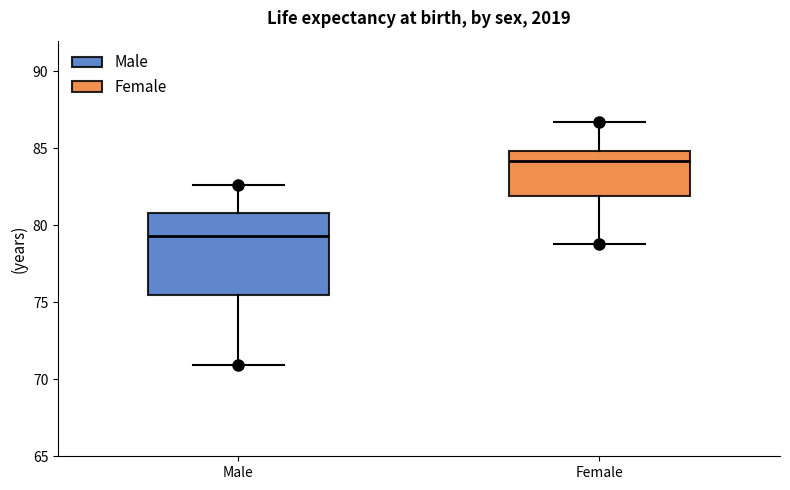

Reading left to right, read every box against the y-axis: the position of its median line, the range the box covers, and the ends of its whiskers. The values are not printed on the chart, so give them approximately, as read against the axis.

Male: median 79.5, box 75.5 to 81.0, whiskers 71.0 to 82.5
Female: median 84.0, box 82.0 to 85.0, whiskers 79.0 to 86.5